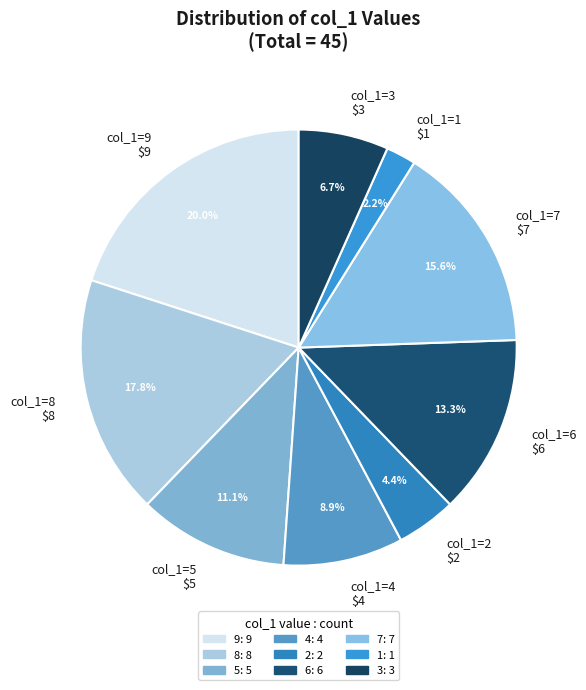

Is it true that col_1=5 is 2% of the pie?

False